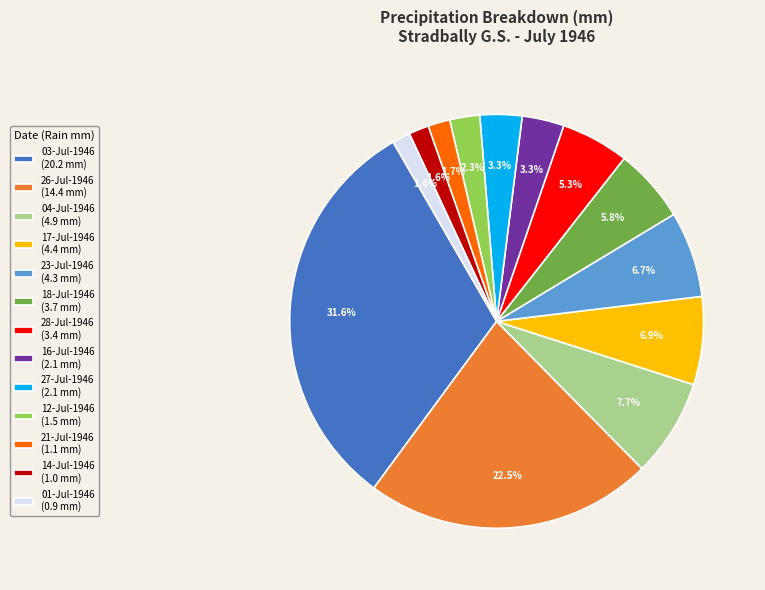

How many segments does this pie chart have?

13